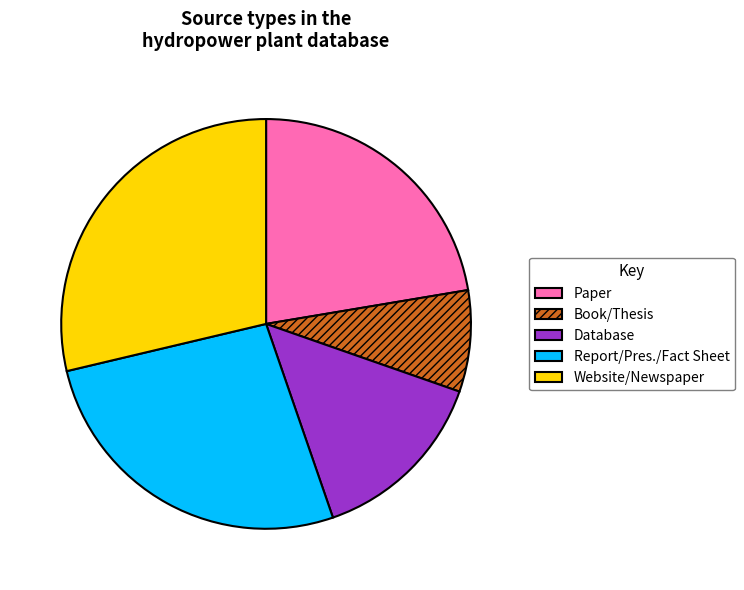

Rank the categories by value from highest to lowest.

Website/Newspaper, Report/Pres./Fact Sheet, Paper, Database, Book/Thesis